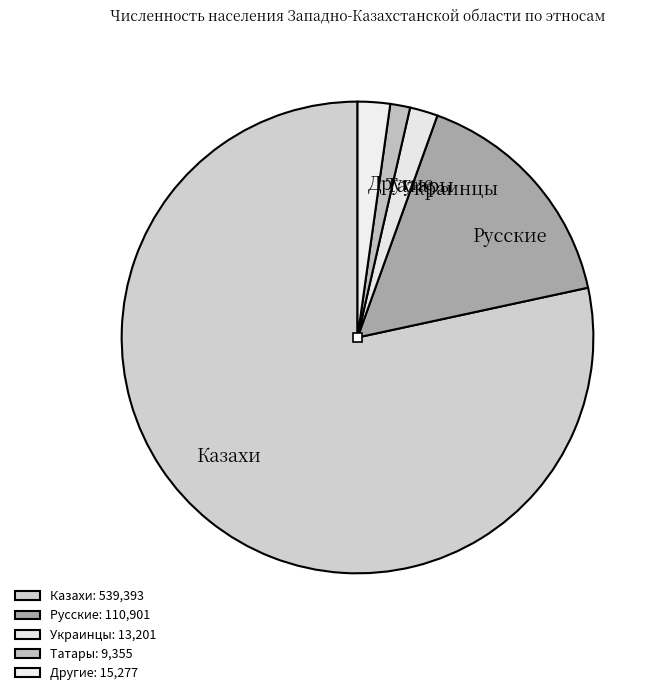

How many slices are in this pie chart?

5